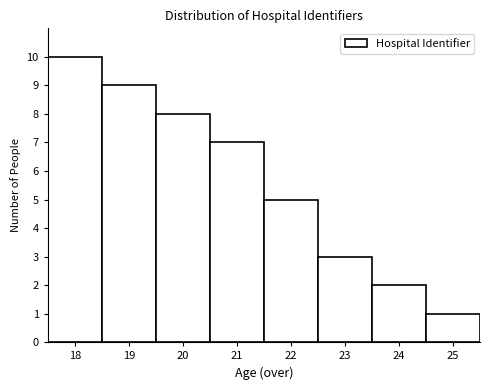

Reading left to right, what are all the values shown in this chart?

10	9	8	7	5	3	2	1